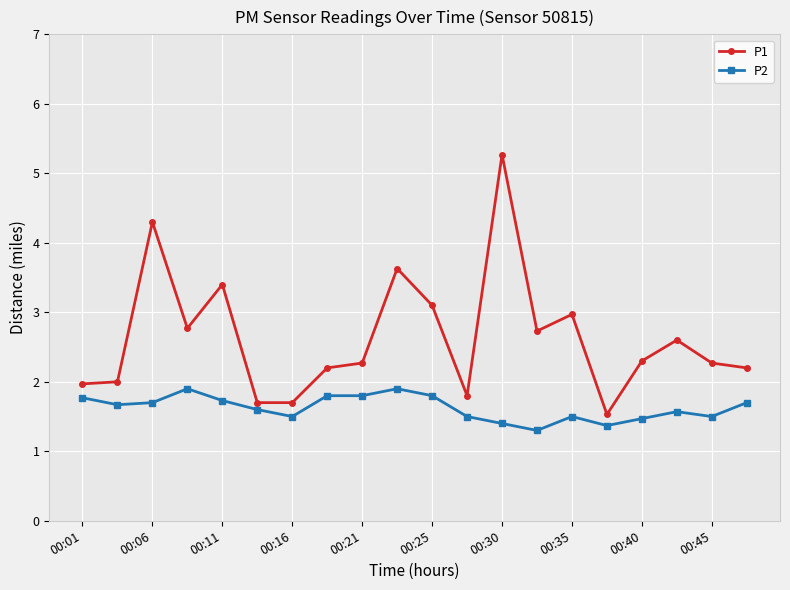

List the series in order of their overall mean, highest first.

P1, P2